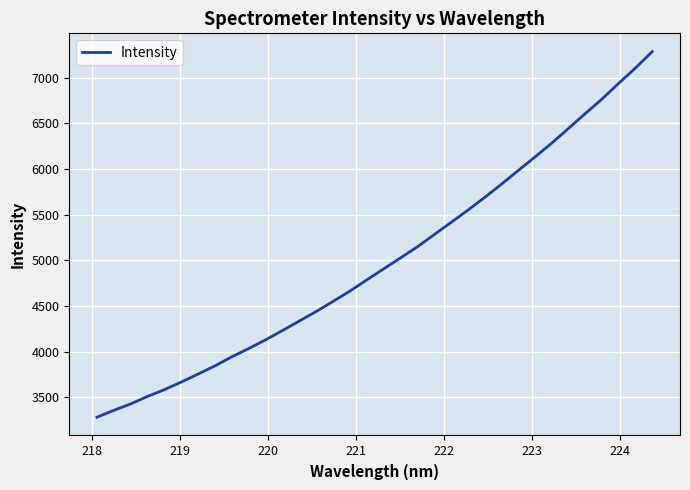

What is the smallest value displayed?

3282.2